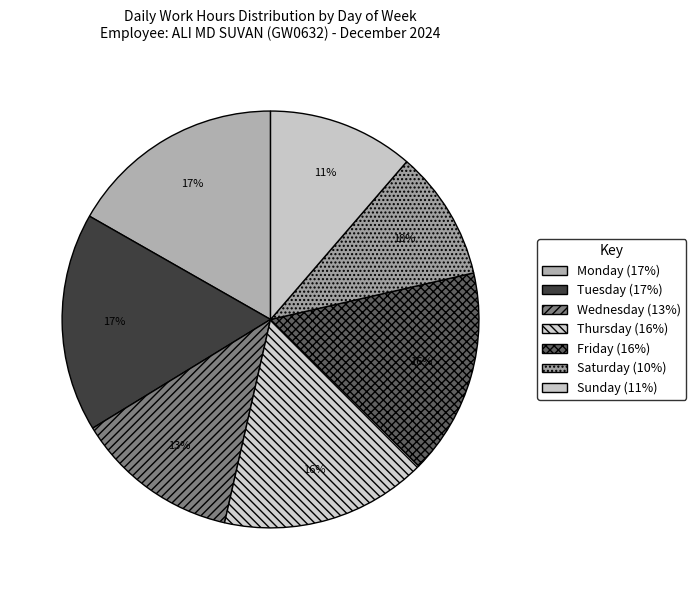

Count the number of slices in the pie.

7